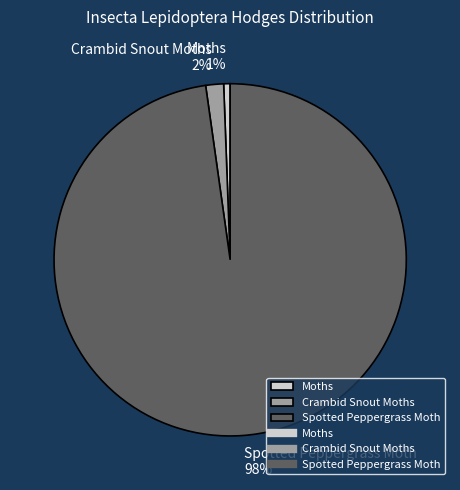

Which slice is the largest?

Spotted Peppergrass Moth